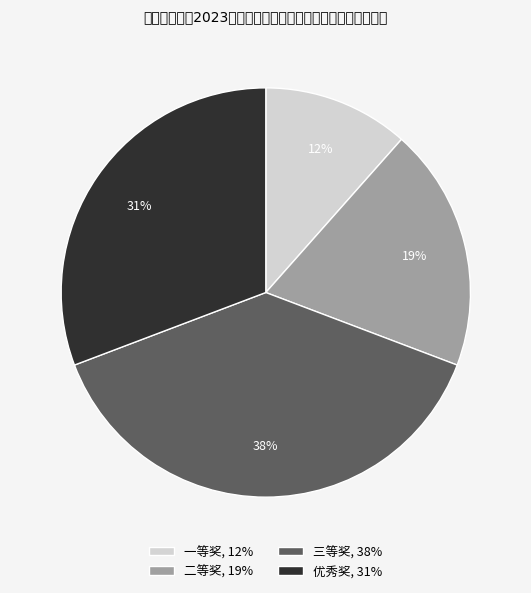

Rank the categories by value from highest to lowest.

三等奖, 优秀奖, 二等奖, 一等奖